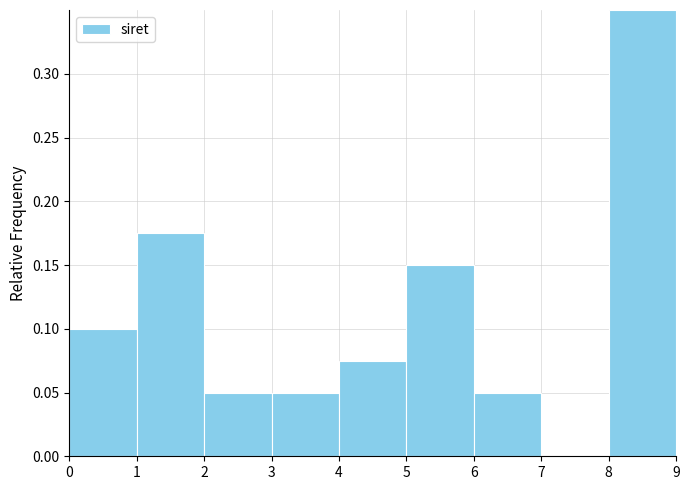

Over which range of the x-axis is the bar tallest?

8 to 9